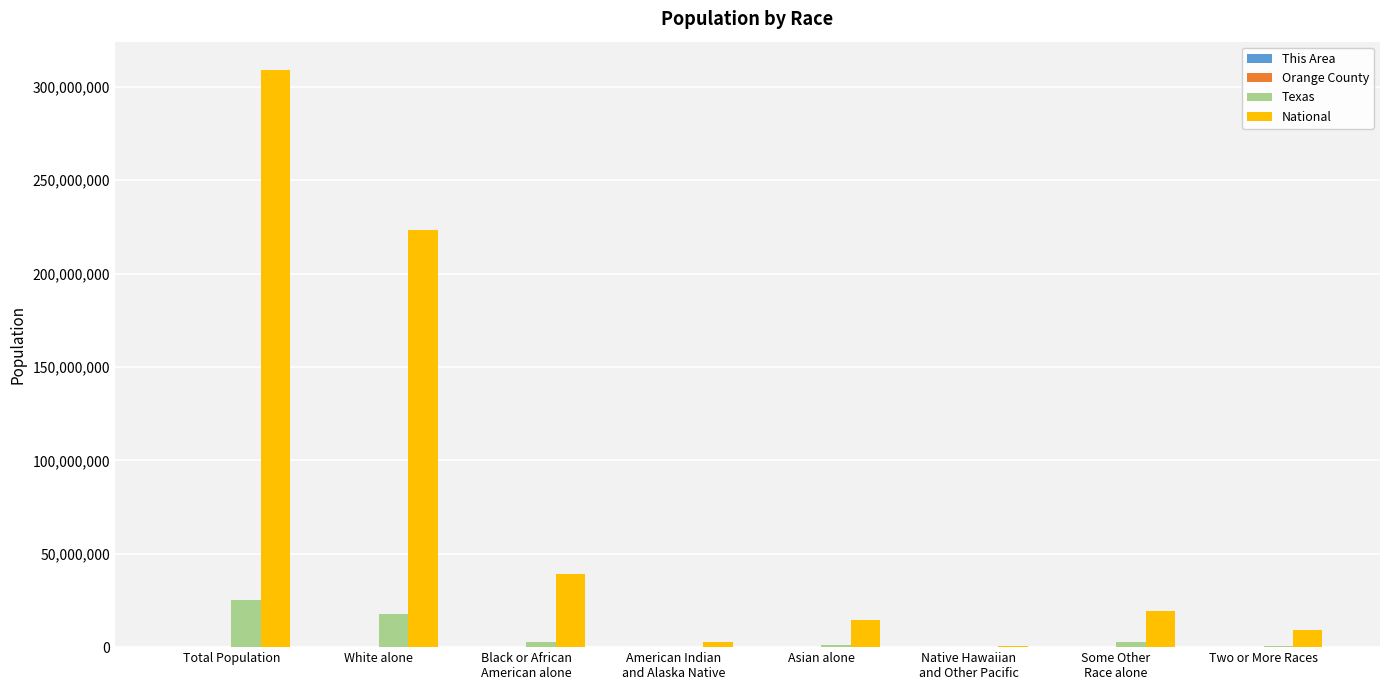

Which series changed the most between White alone and Two or More Races?

National